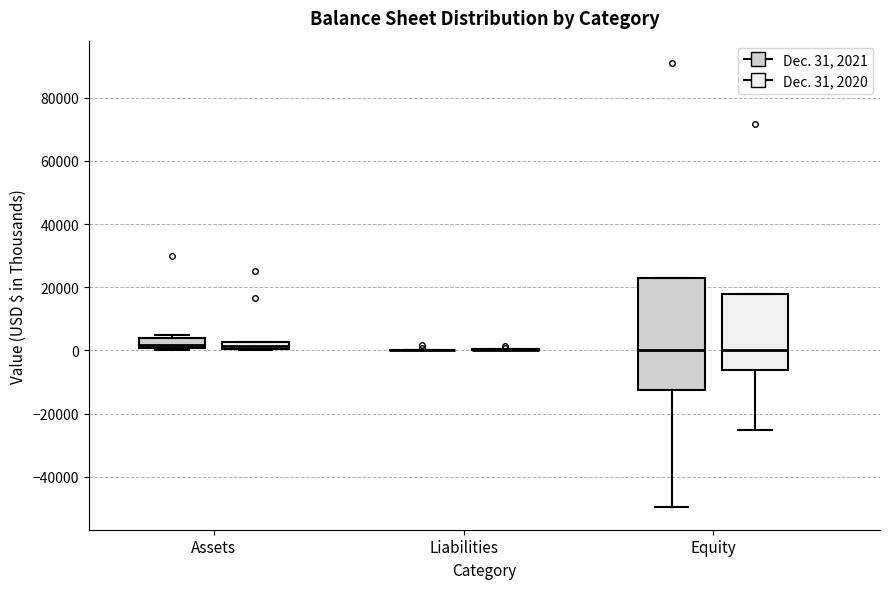

Where is the upper edge of the box for Equity (Dec. 31, 2020) on the y-axis? The values are not printed on the chart, so give them approximately, as read against the axis.

18000